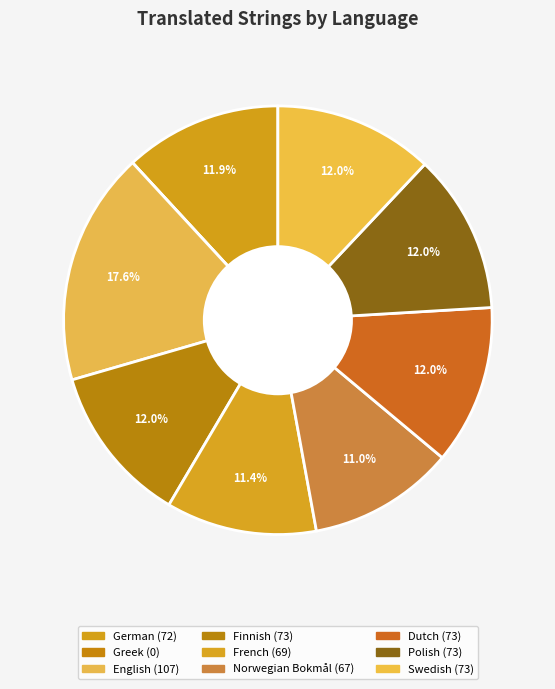

How much of the chart is everything except German?

88.1%